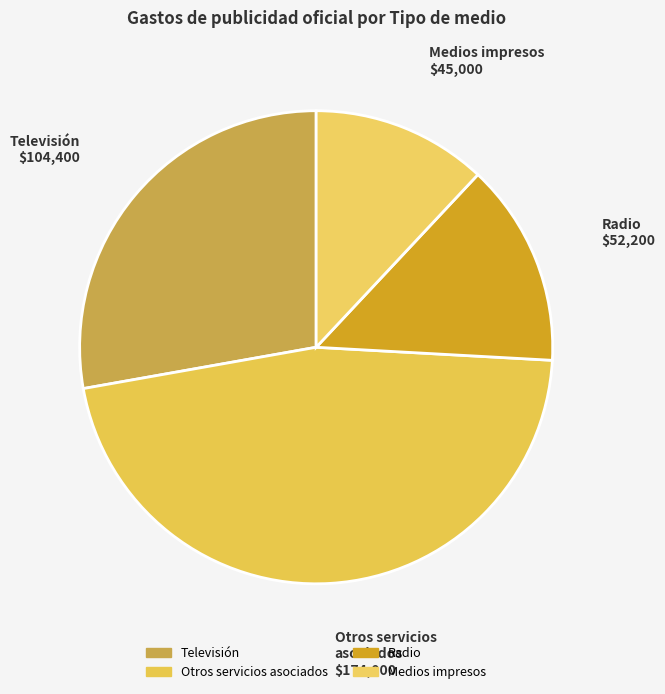

Do Televisión and Radio together represent more than half of the pie?

No